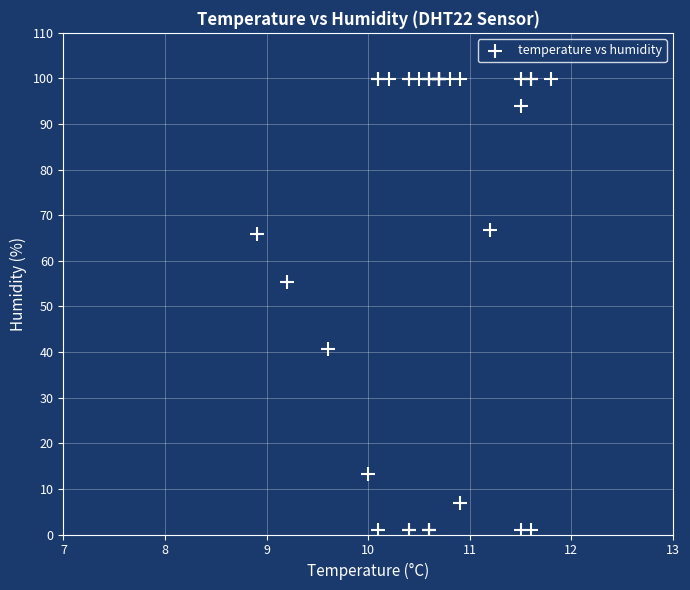

What Y value in the scatter plot is closest to 50?

55.3